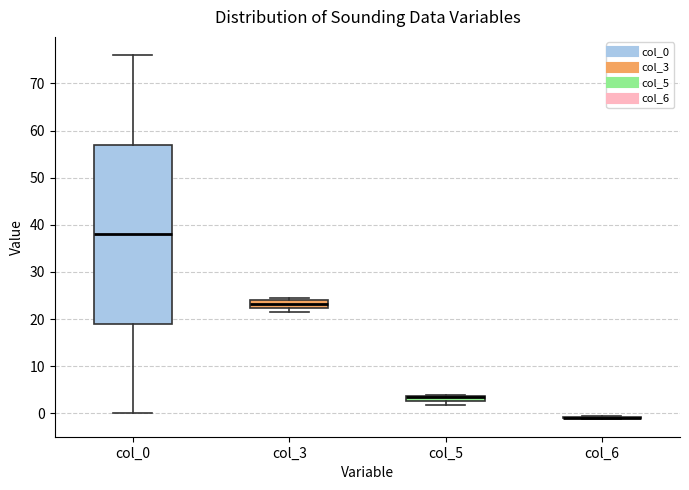

Where does the lower whisker of the box for col_0 end on the y-axis? The values are not printed on the chart, so give them approximately, as read against the axis.

0